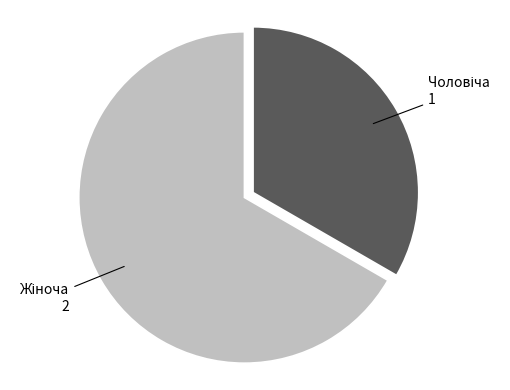

What is the majority slice?

Жіноча